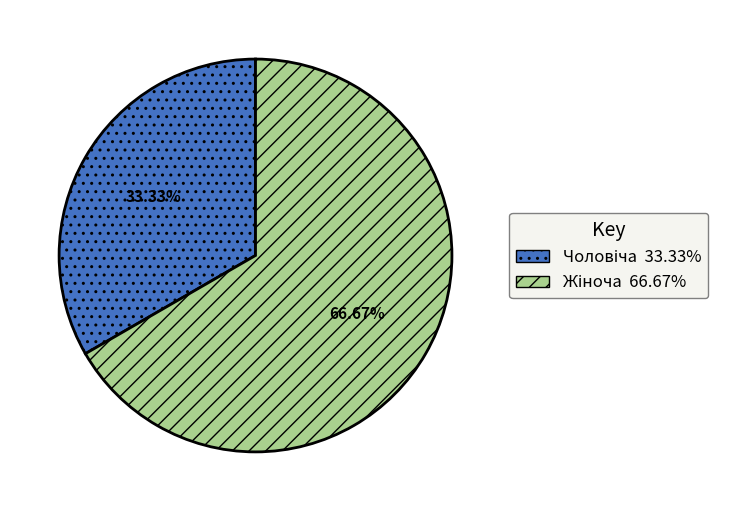

How many slices are in this pie chart?

2